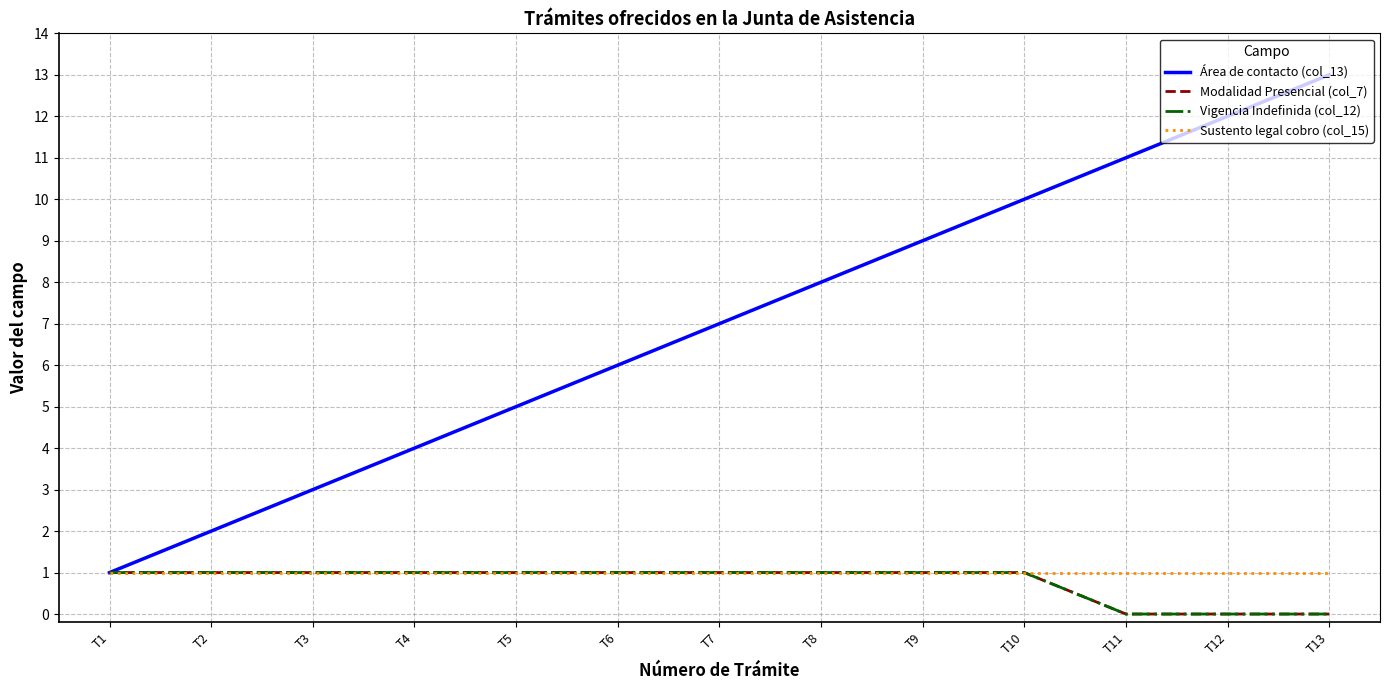

Does the chart have visible grid lines?

Yes